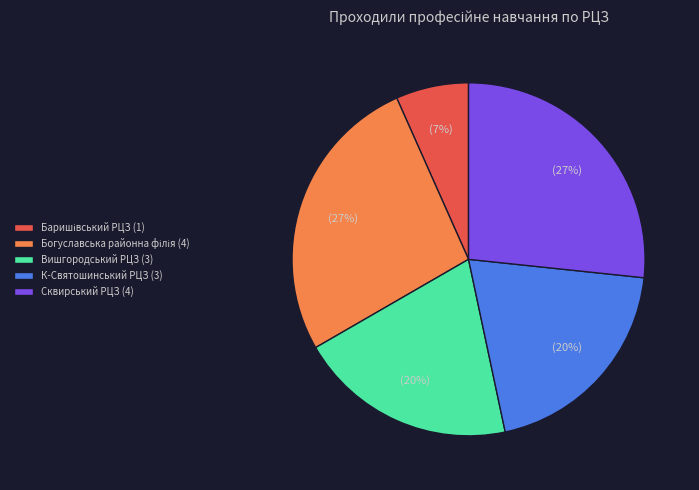

To the nearest percent, what is the difference between the largest and smallest slice percentages?

20%